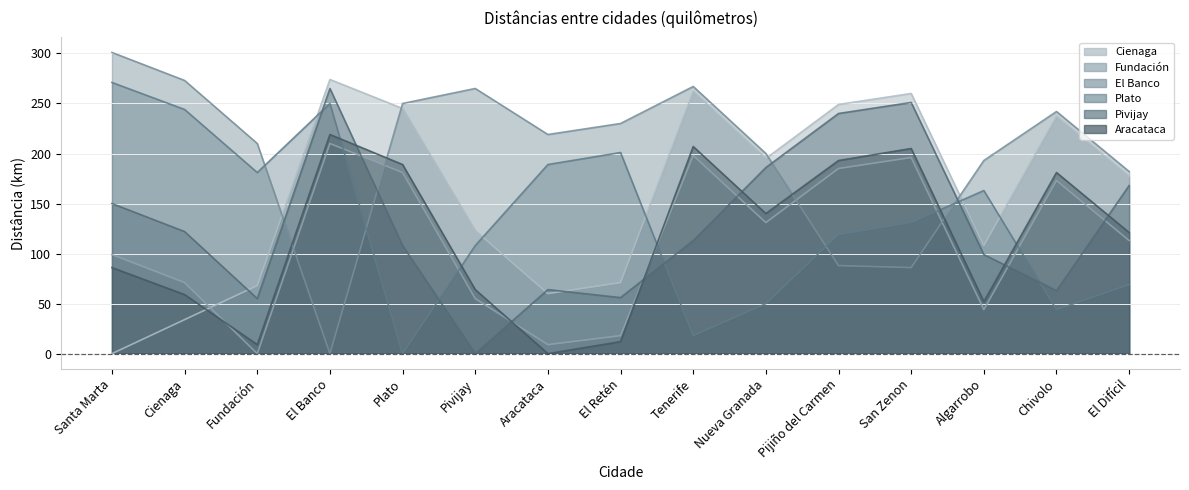

What is the average value of the Plato series?

136